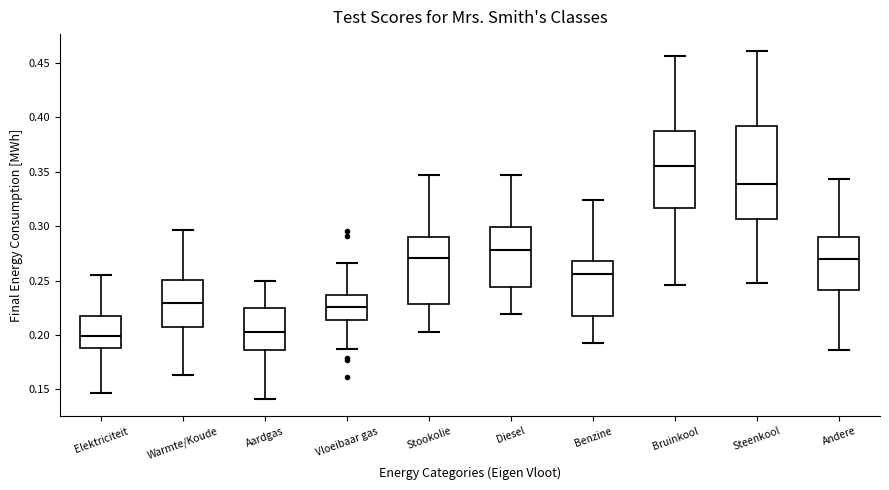

Comparing the boxes themselves (not the whiskers), which one is the tallest?

Steenkool